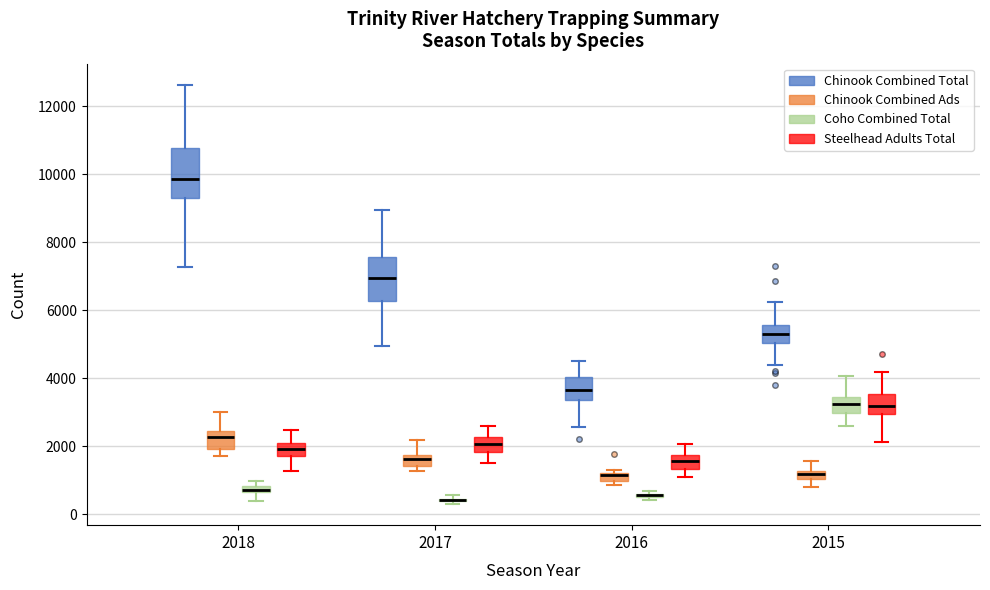

Where is the lower edge of the box for 2017 (Chinook Combined Ads) on the y-axis? The values are not printed on the chart, so give them approximately, as read against the axis.

1400